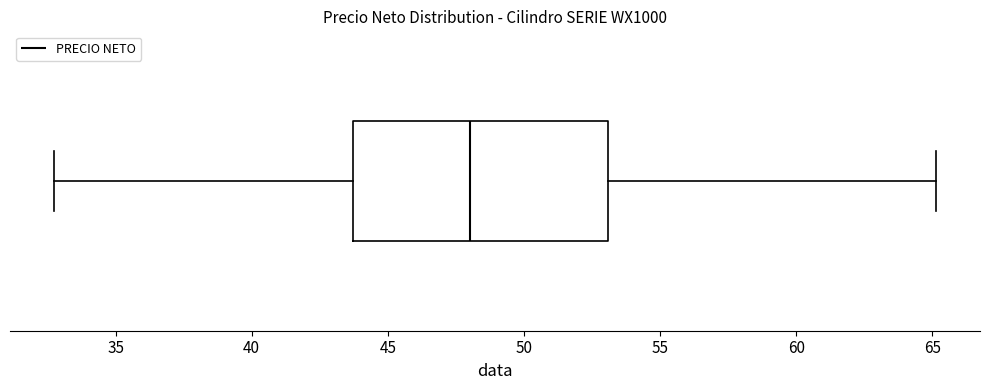

Transcribe this box plot: give where the median line is, the range the box spans, and where the two whiskers end, as read against the x-axis. The values are not printed on the chart, so give them approximately, as read against the axis.

median 48.0, box 43.5 to 53.0, whiskers 32.5 to 65.0